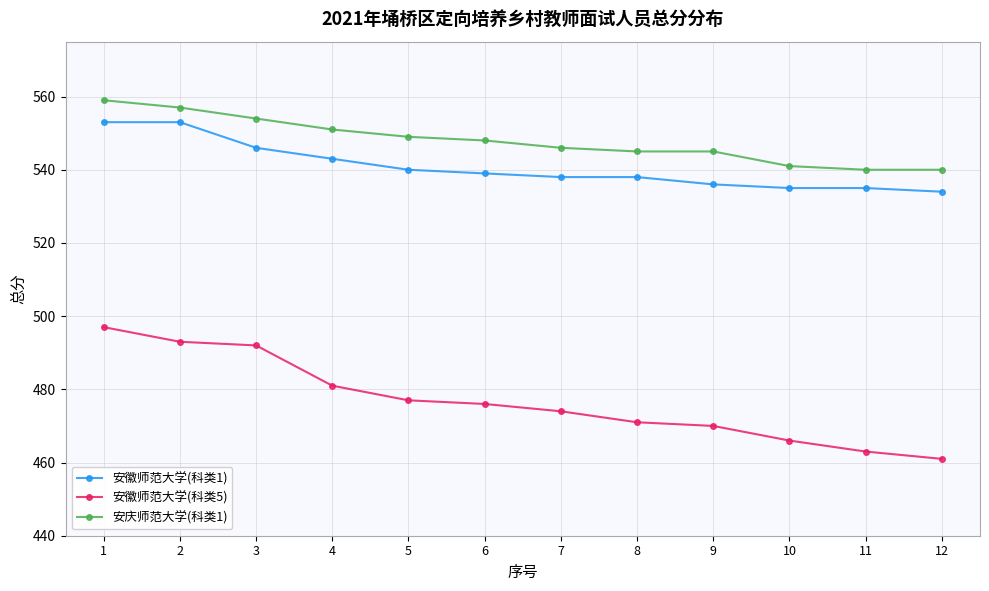

Reading left to right, transcribe all the data shown in this chart.

安徽师范大学(科类1): 1=553	2=553	3=546	4=543	5=540	6=539	7=538	8=538	9=536	10=535	11=535	12=534
安徽师范大学(科类5): 1=497	2=493	3=492	4=481	5=477	6=476	7=474	8=471	9=470	10=466	11=463	12=461
安庆师范大学(科类1): 1=559	2=557	3=554	4=551	5=549	6=548	7=546	8=545	9=545	10=541	11=540	12=540